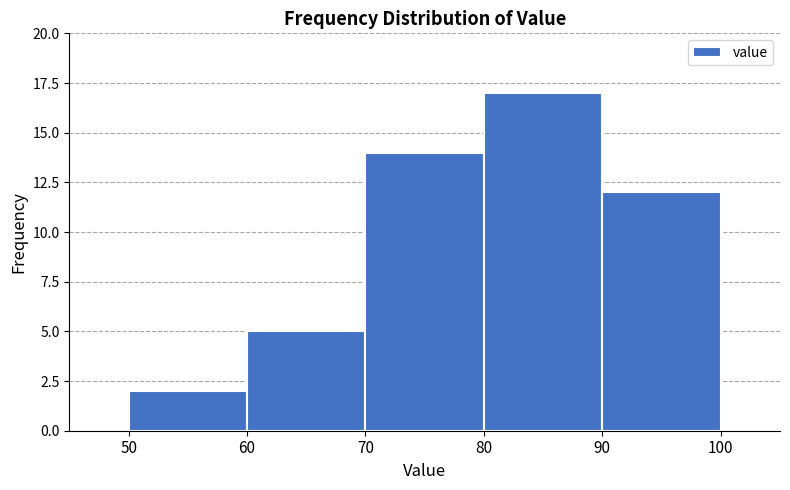

Reading left to right, list every bar in this chart as the range it spans on the x-axis followed by its height. The values are not printed on the chart, so give them approximately, as read against the axis.

50 to 60: 2
60 to 70: 5
70 to 80: 14
80 to 90: 17
90 to 100: 12